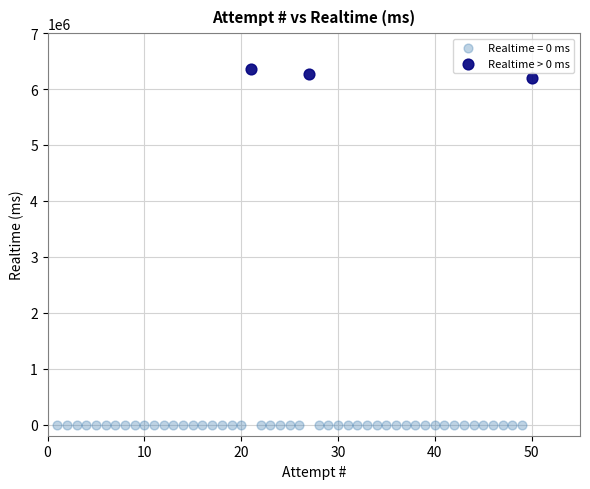

Which series contains the lowest Y value?

Realtime = 0 ms